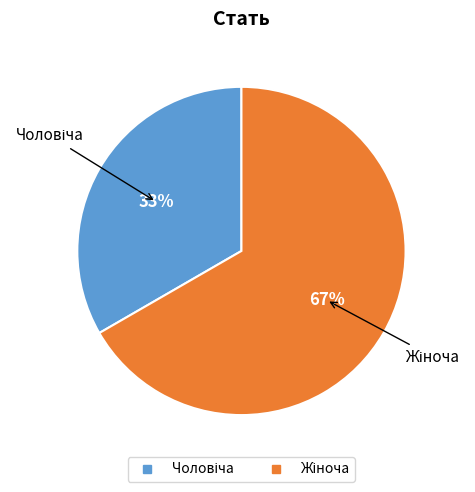

To the nearest percent, what is the average slice percentage?

50%